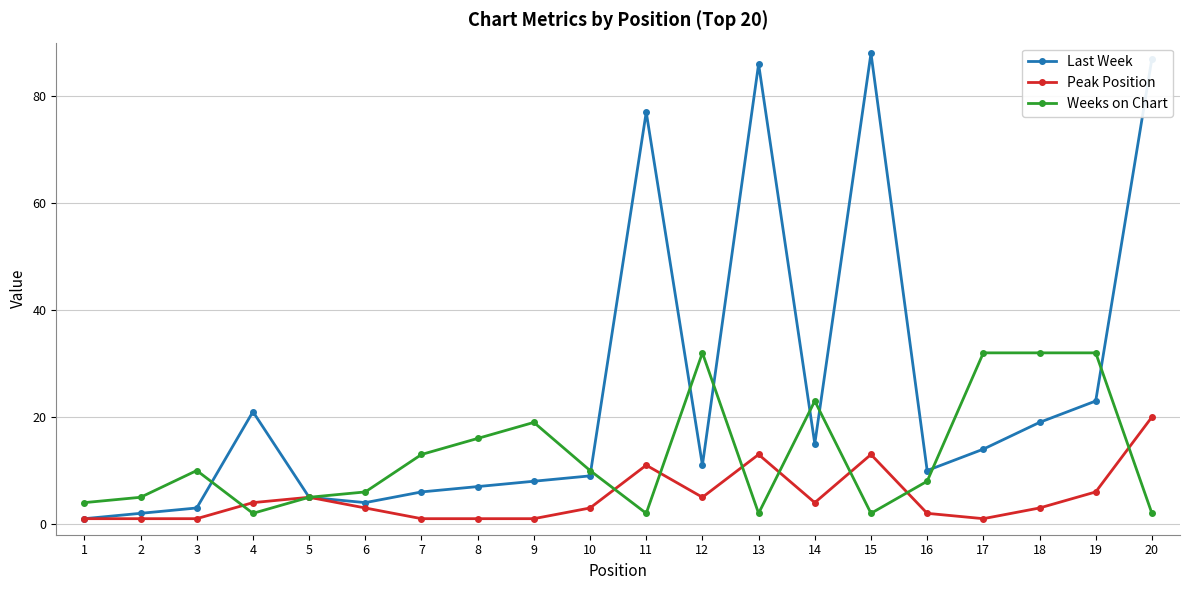

Which category has the lowest value in the Last Week series?

1